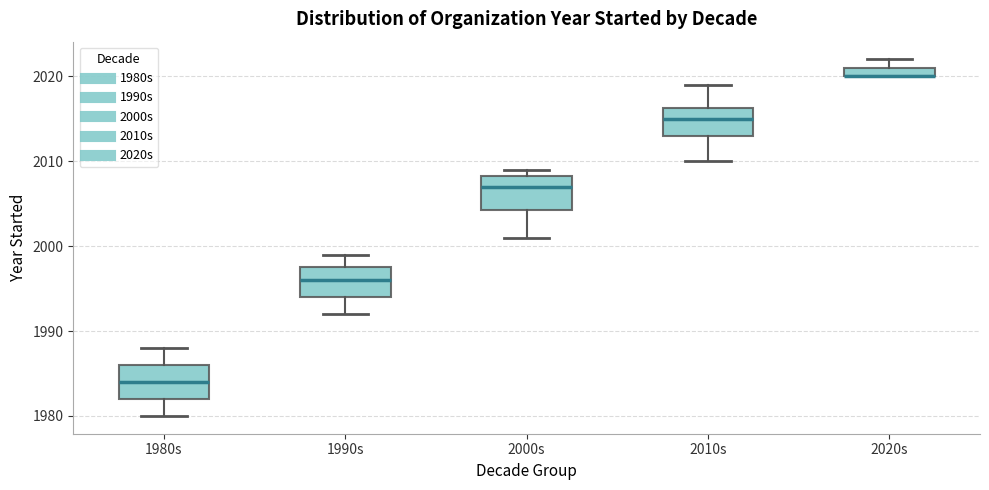

Where does the upper whisker of the box for 2010s end on the y-axis? The values are not printed on the chart, so give them approximately, as read against the axis.

2019